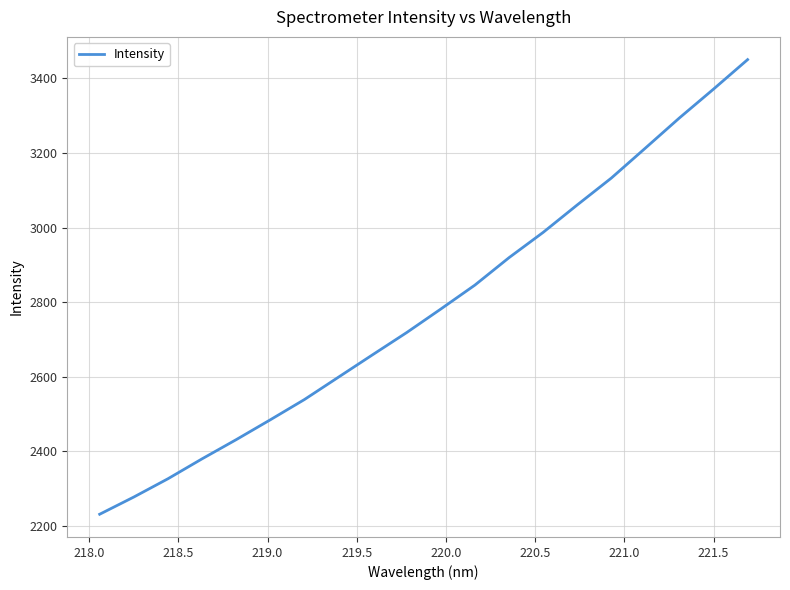

What is the minimum value shown in the chart?

2231.0